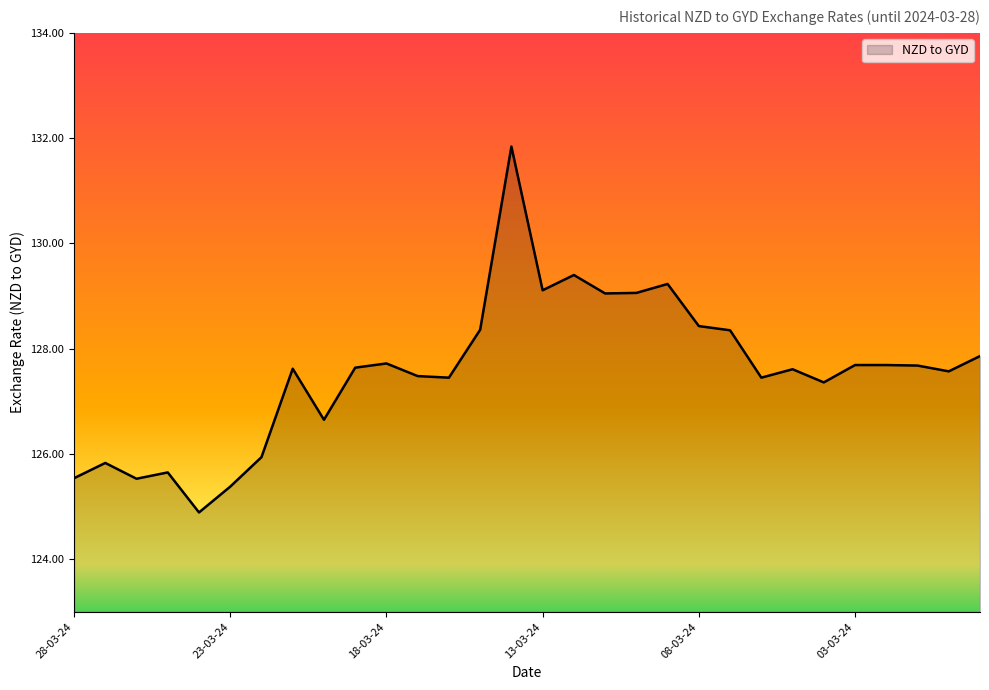

Where does the data first go above 127?

21-03-24